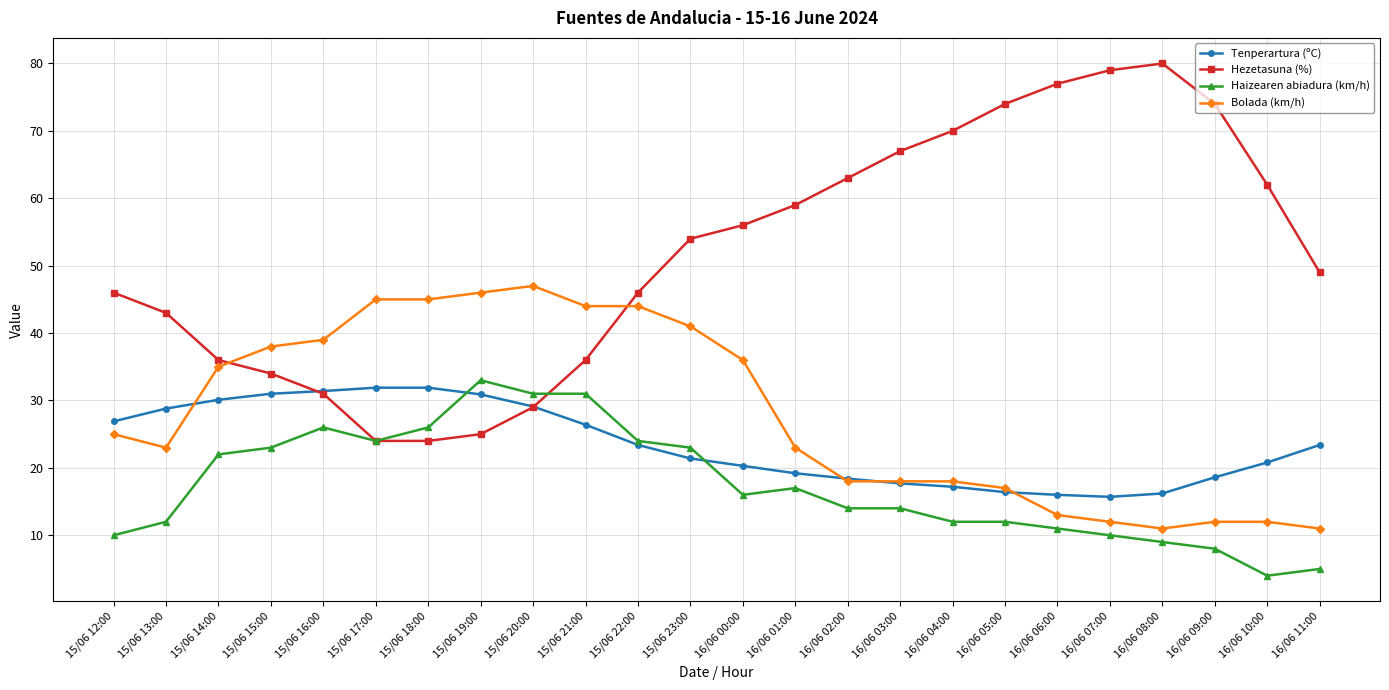

What is the sum of the Bolada (km/h) values at 16/06 08:00 and 15/06 16:00?

50.0